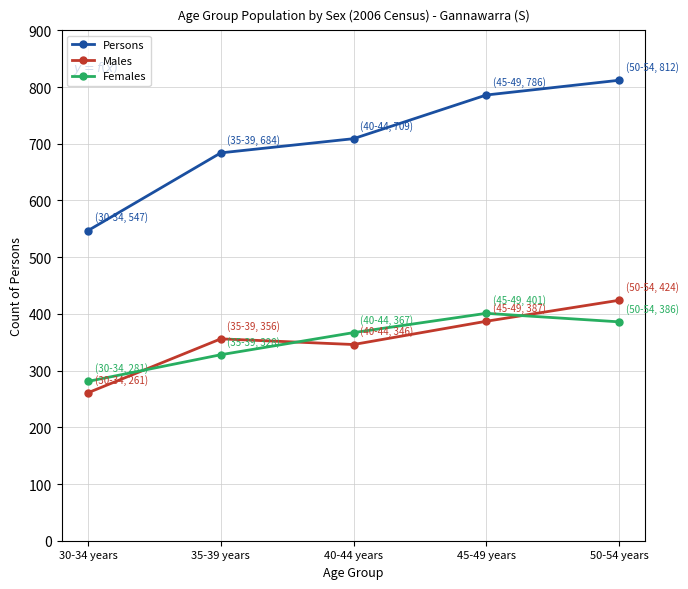

Which category has the highest value across all series?

50-54 years